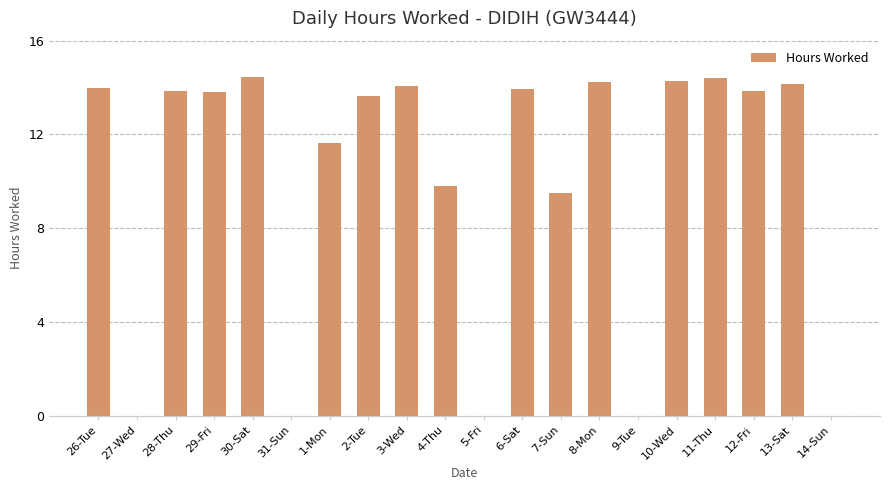

Where does the data first go above 13?

26-Tue